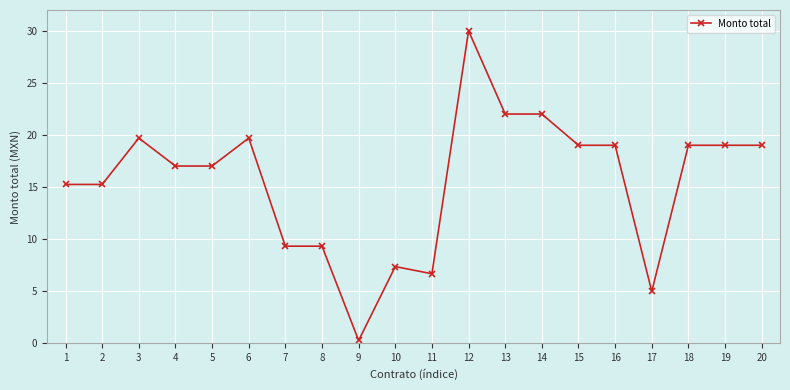

What is the approximate value at 13?

22.0